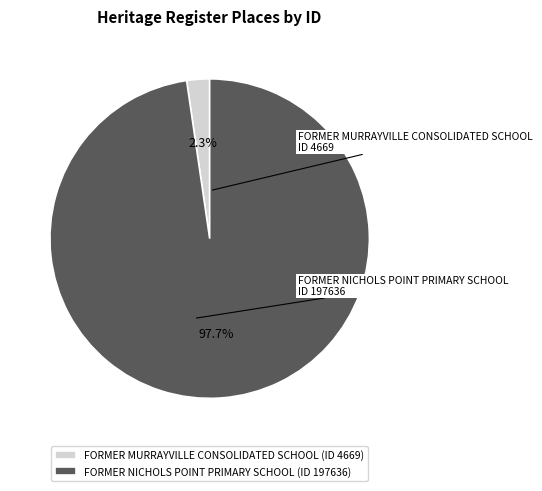

How many segments does this pie chart have?

2